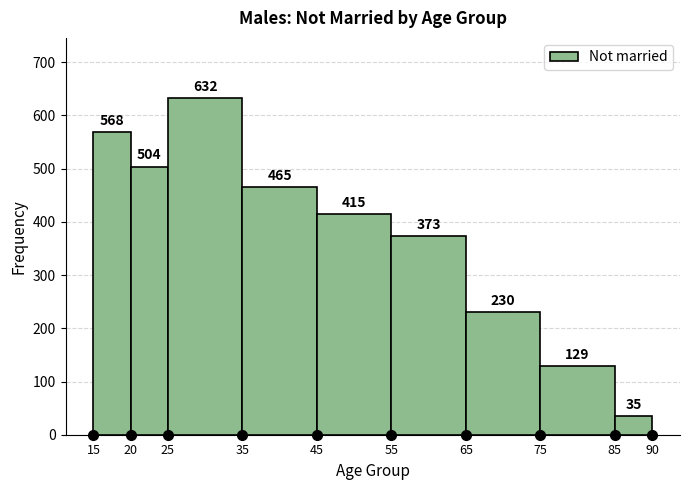

Reading left to right, transcribe this chart: for each bar, give the range it covers on the x-axis and its height.

15 to 20: 568
20 to 25: 504
25 to 35: 632
35 to 45: 465
45 to 55: 415
55 to 65: 373
65 to 75: 230
75 to 85: 129
85 to 90: 35